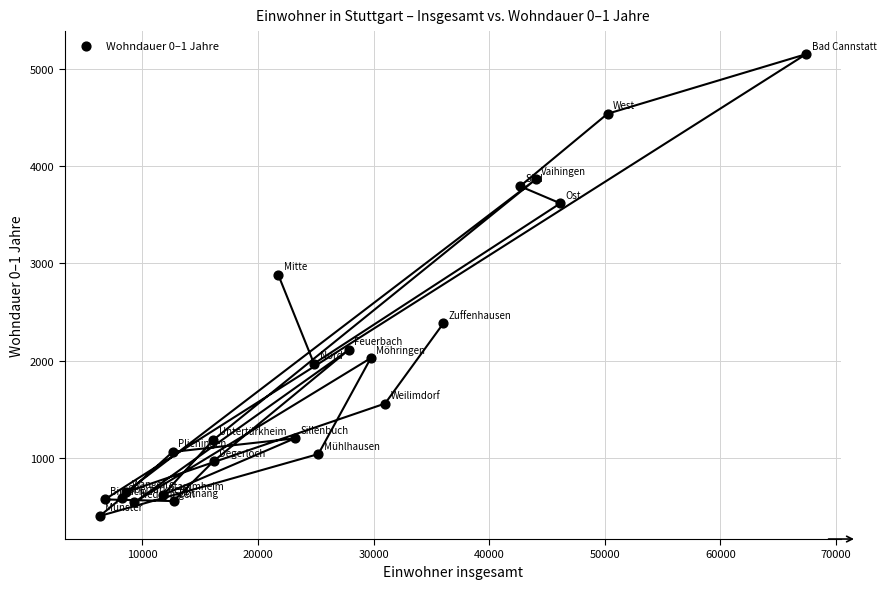

What is the range of X values (max minus min)?

61086